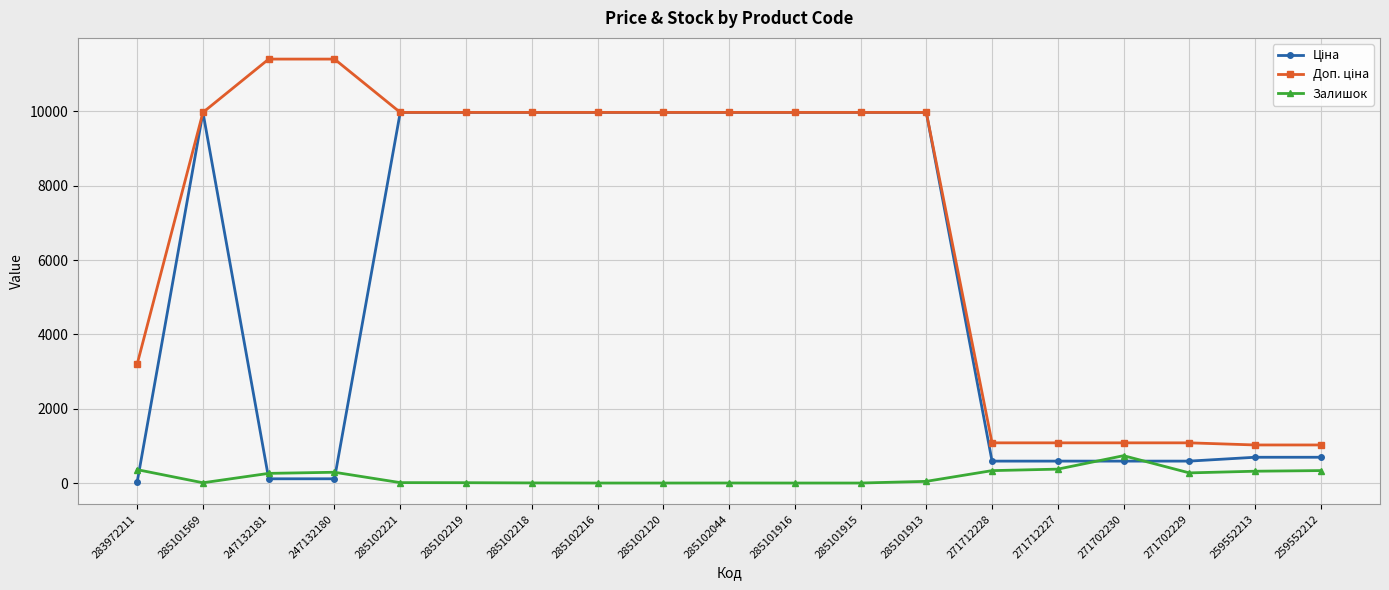

True or false: Залишок has a value of 0.0 at 285102216.

True